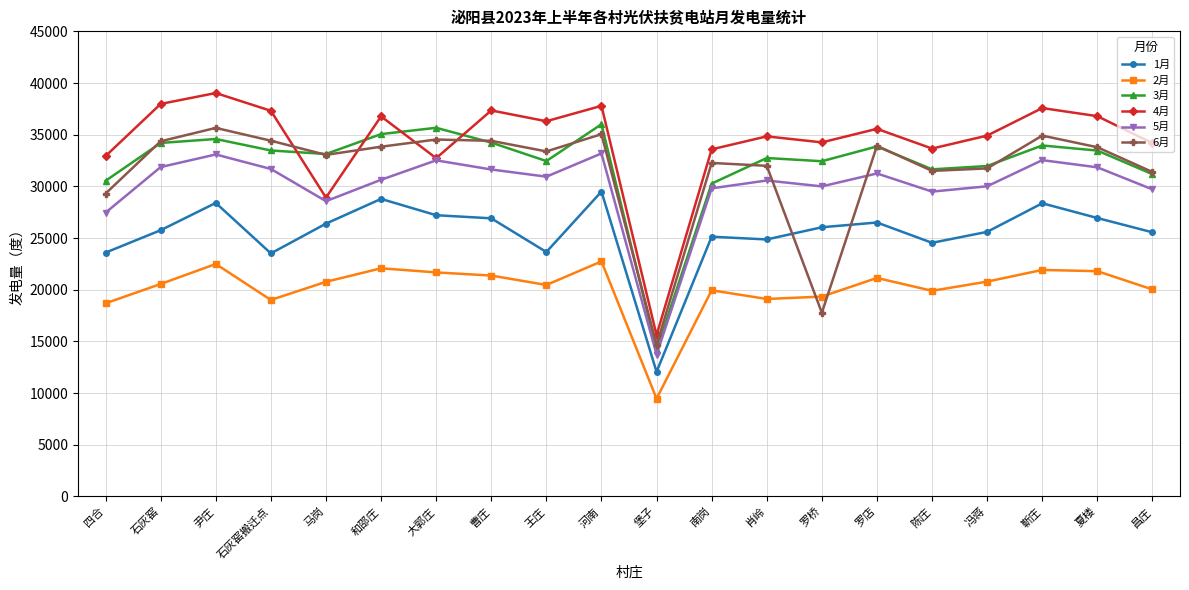

Which series has the largest range (max minus min)?

4月